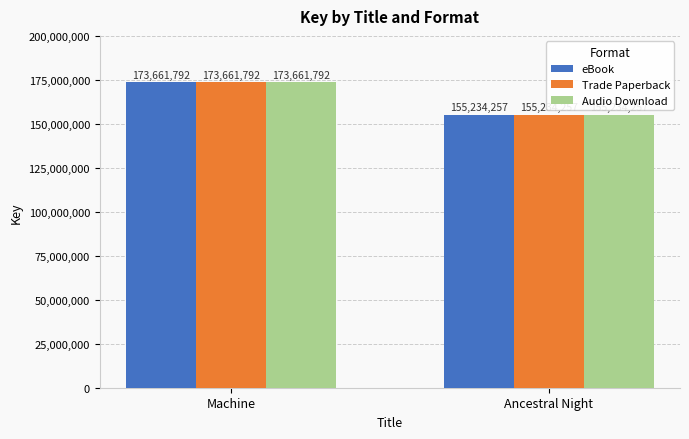

At how many categories does at least one series exceed 163775717?

1